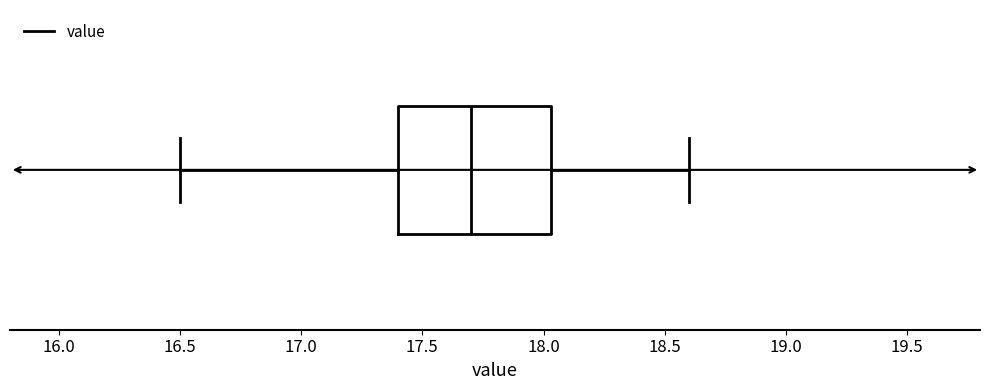

Read this box plot against the x-axis: the position of the median line, the range covered by the box, and the ends of both whiskers. The values are not printed on the chart, so give them approximately, as read against the axis.

median 17.70, box 17.40 to 18.05, whiskers 16.50 to 18.60